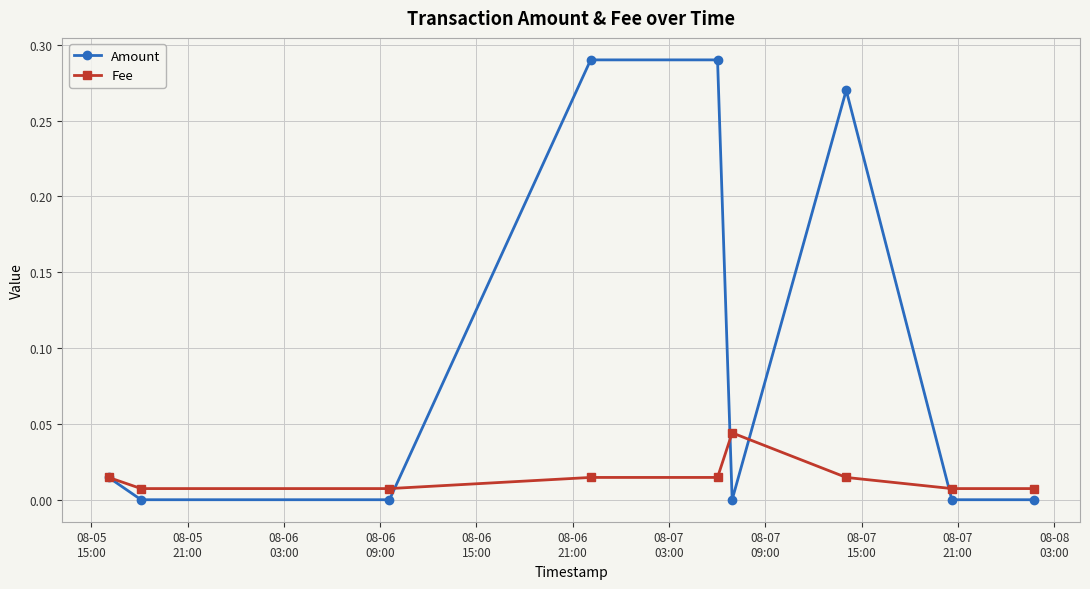

List the series in order of their overall mean, highest first.

Amount, Fee